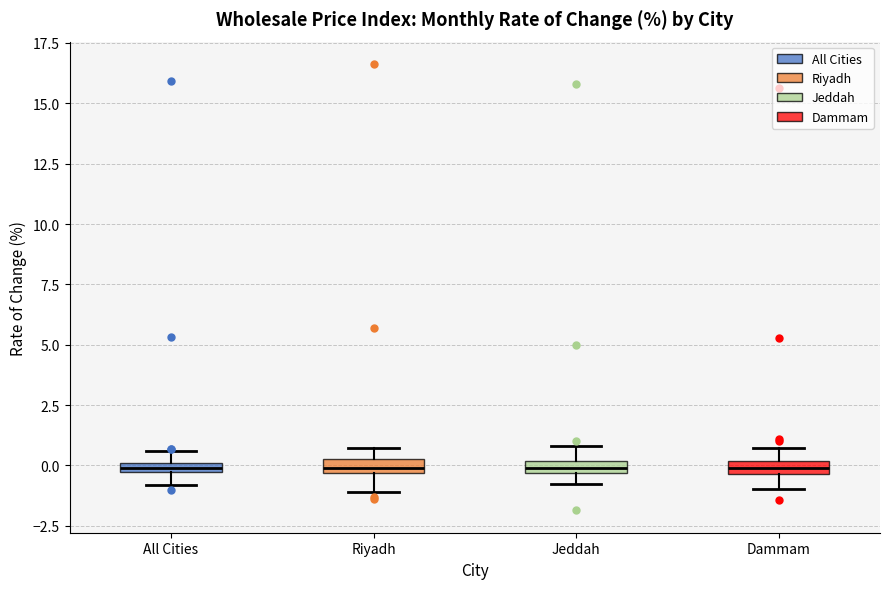

Where is the upper edge of the box for All Cities on the y-axis? The values are not printed on the chart, so give them approximately, as read against the axis.

0.0